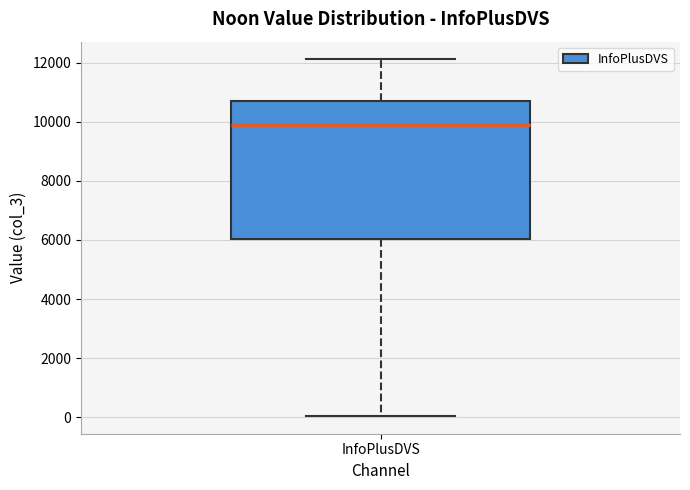

Where does the upper whisker of the box for InfoPlusDVS end on the y-axis? The values are not printed on the chart, so give them approximately, as read against the axis.

12200